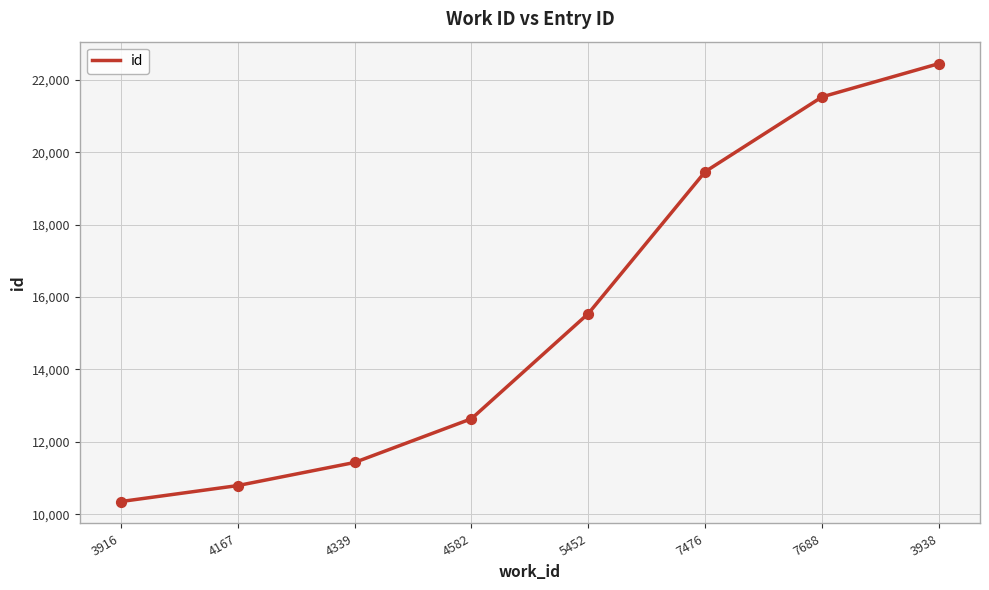

Which has a higher value, 4339 or 3938?

3938